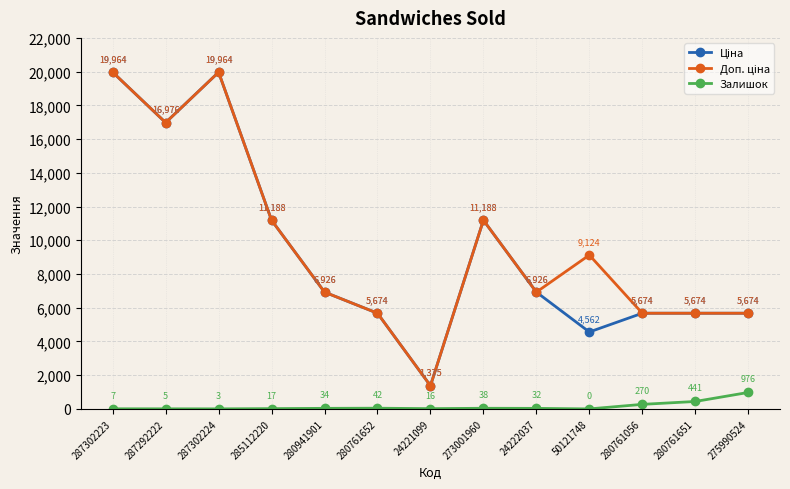

The Залишок series shows 270.0 at 280761056. True or false?

True